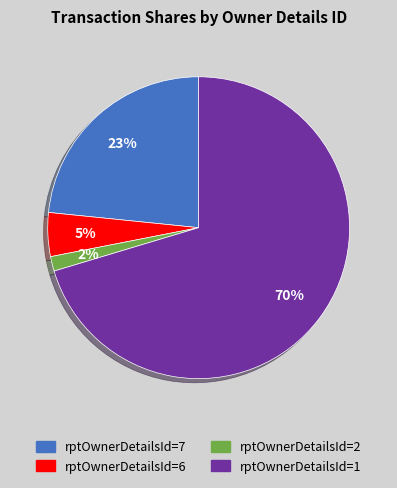

What is the largest slice in the pie chart?

rptOwnerDetailsId=1